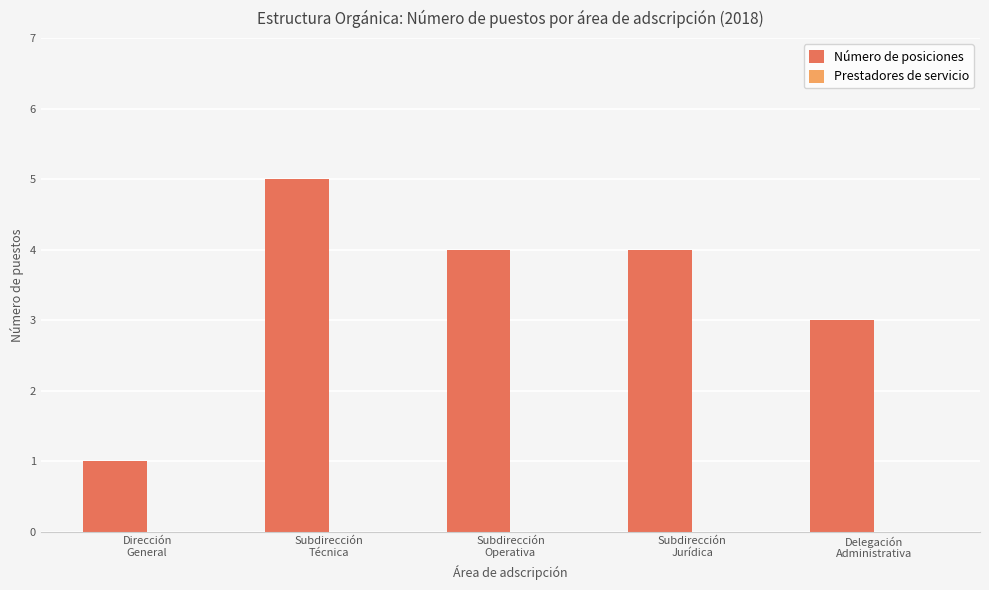

What is the value of the 2nd bar from the left?

5